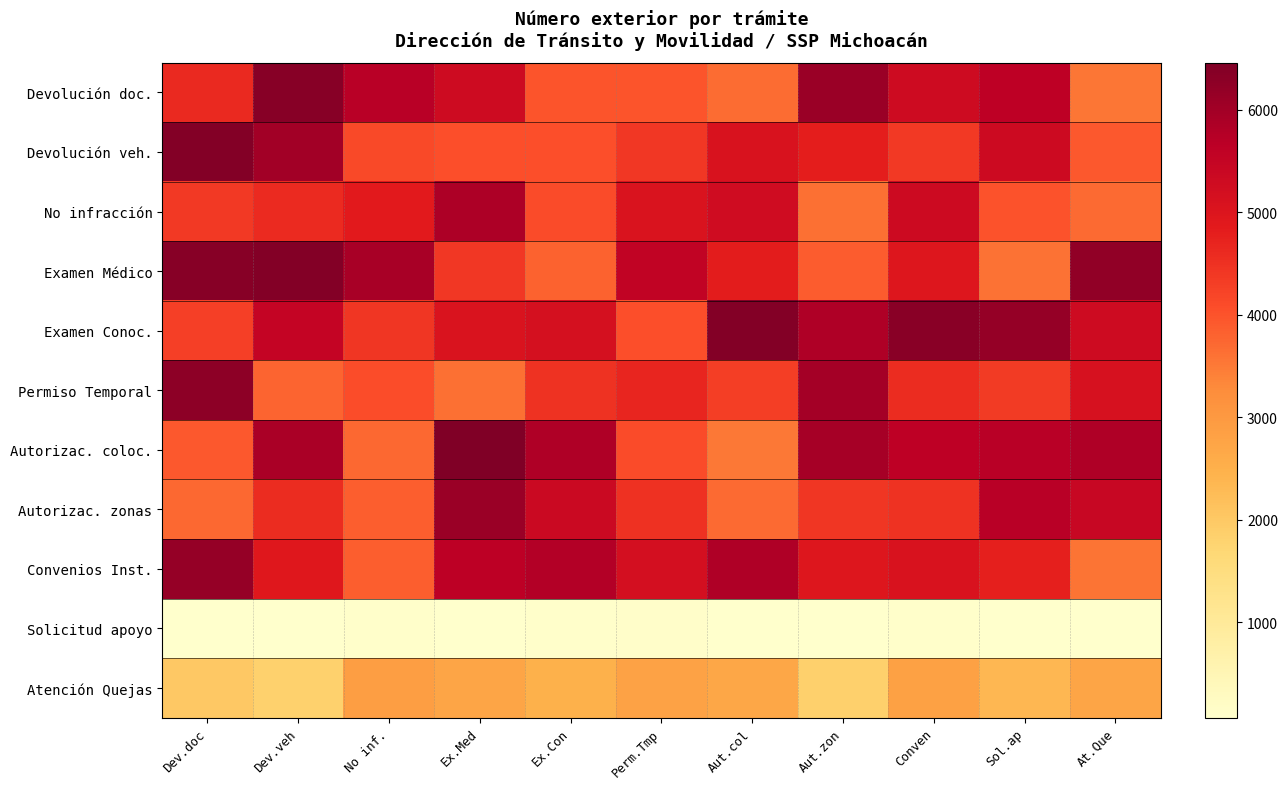

Rank the series at Perm.Tmp from lowest to highest value.

Solicitud apoyo, Atención Quejas, Devolución doc., Examen Conoc., Autorizac. coloc., Devolución veh., Autorizac. zonas, Permiso Temporal, No infracción, Convenios Inst., Examen Médico